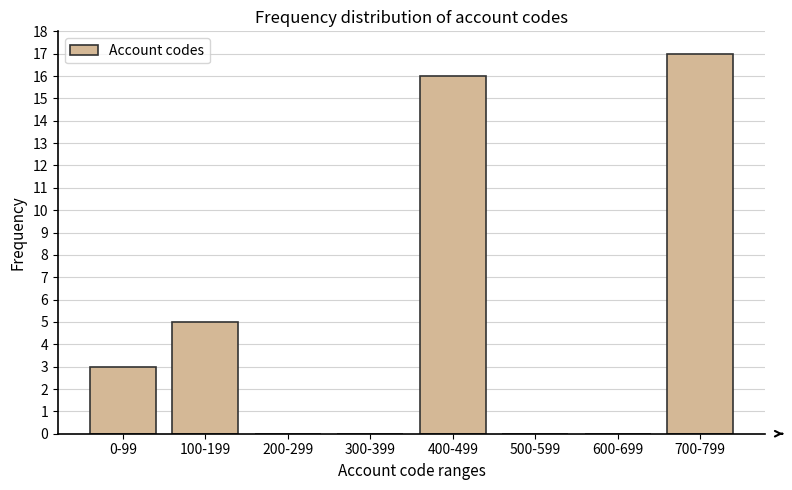

Reading left to right, what are all the values shown in this chart?

0-99=3	100-199=5	200-299=0	300-399=0	400-499=16	500-599=0	600-699=0	700-799=17